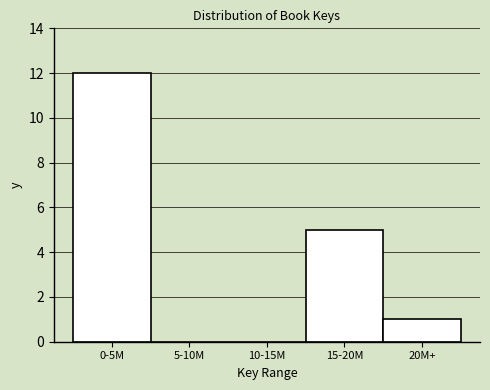

Reading left to right, extract all data points from this chart.

0-5M=12	5-10M=0	10-15M=0	15-20M=5	20M+=1